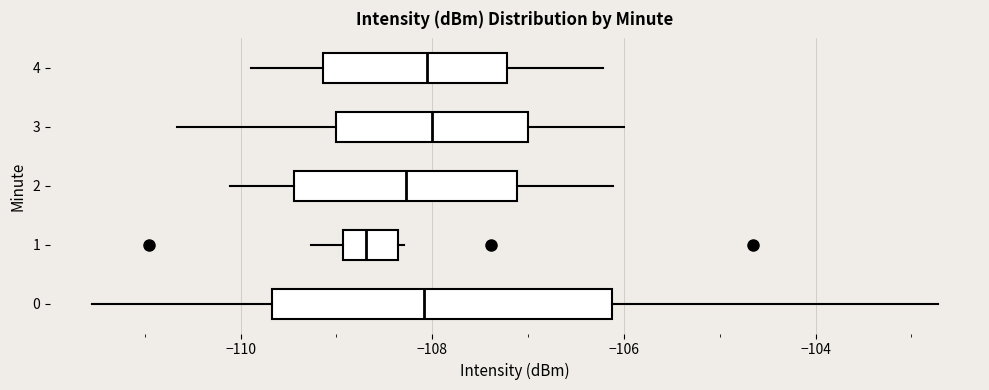

Reading bottom to top, transcribe this box plot: for each box, give where its median line is, the range the box spans, and where its two whiskers end, as read against the x-axis. The values are not printed on the chart, so give them approximately, as read against the axis.

0: median -108.0, box -109.6 to -106.2, whiskers -111.6 to -102.8
1: median -108.6, box -109.0 to -108.4, whiskers -109.2 to -108.2
2: median -108.2, box -109.4 to -107.2, whiskers -110.2 to -106.2
3: median -108.0, box -109.0 to -107.0, whiskers -110.6 to -106.0
4: median -108.0, box -109.2 to -107.2, whiskers -109.8 to -106.2